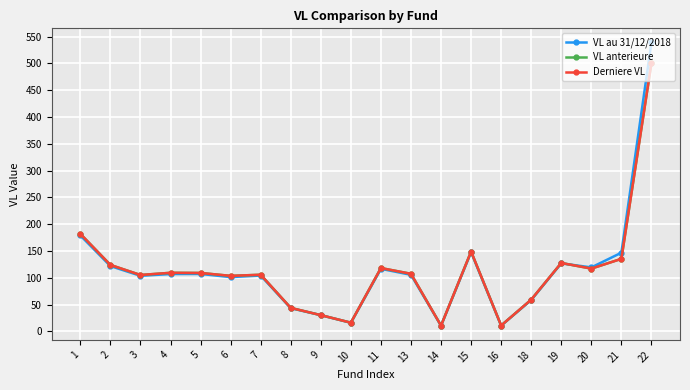

At which category does the chart reach its peak across all series?

22